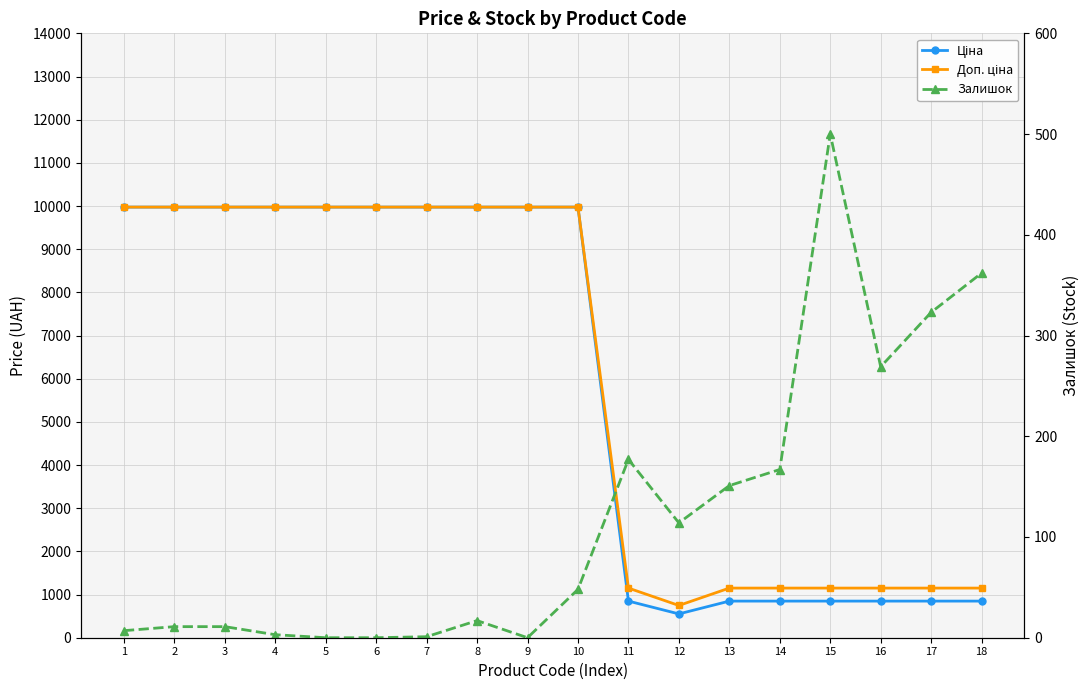

True or false: Залишок and Ціна cross at least once.

False